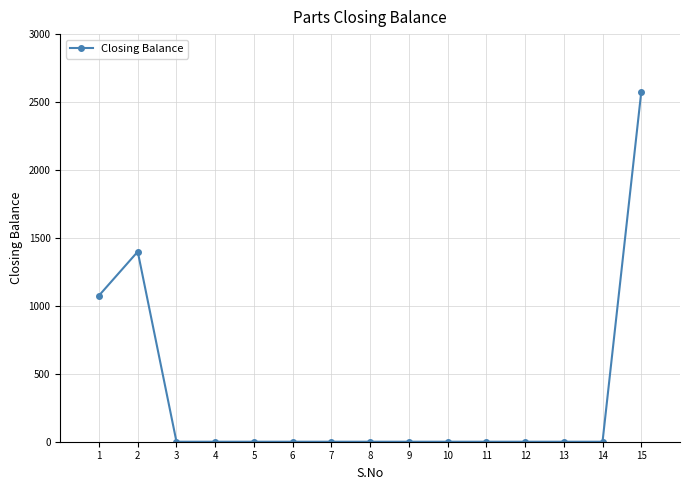

What is the sum of all values?

5050